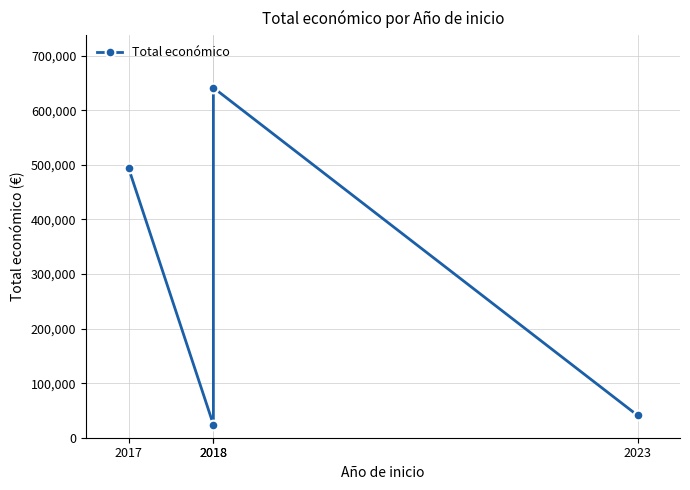

How many categories are shown in the chart?

4